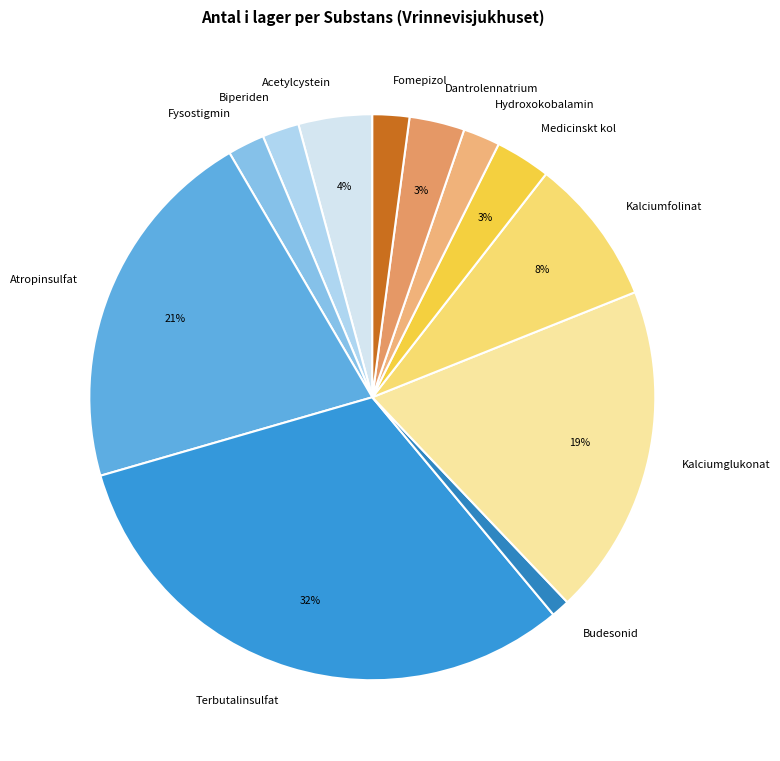

What is the smallest slice in the pie chart?

Budesonid